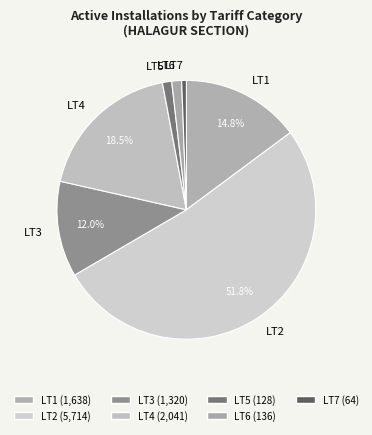

Which slice represents more than half of the pie?

LT2